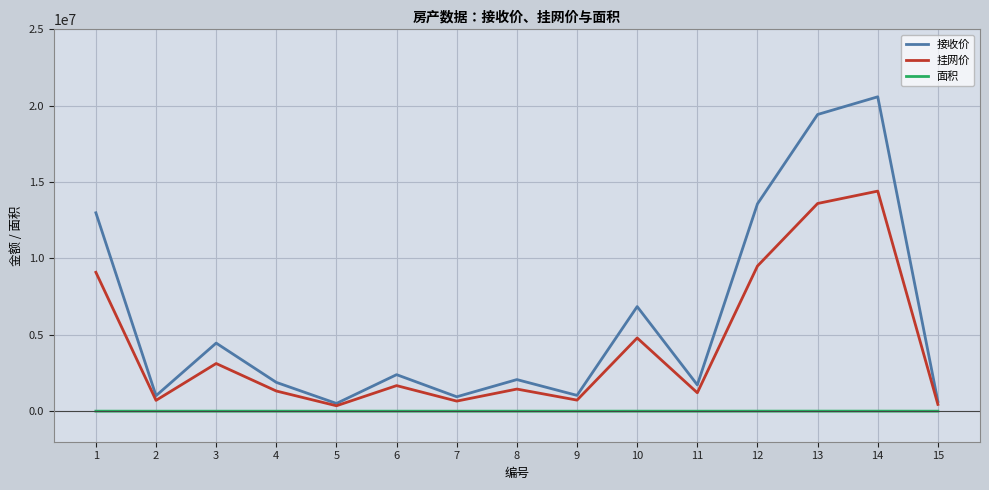

Does the chart display data point markers on the line(s)?

No